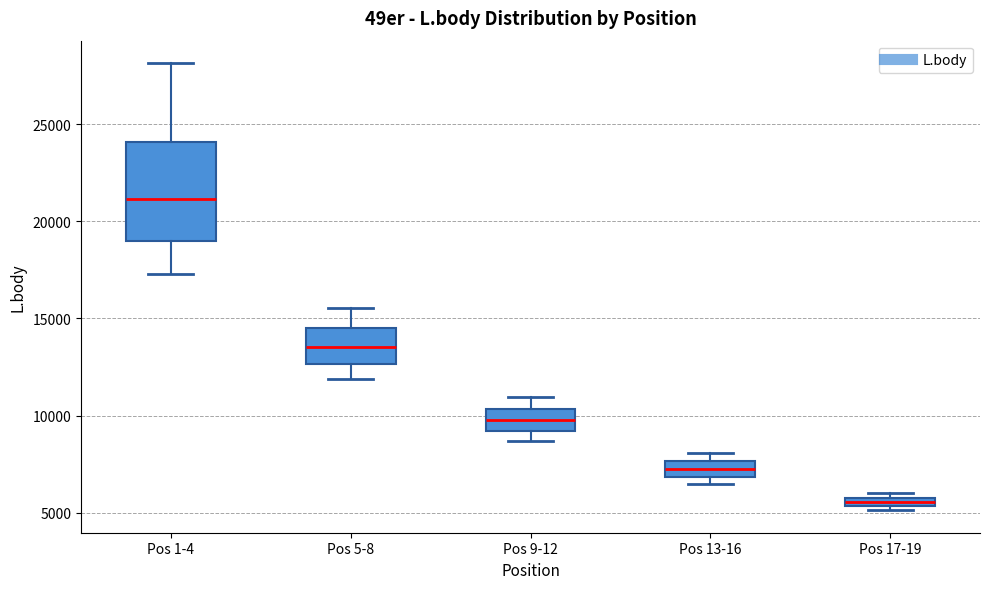

Where is the lower edge of the box for Pos 9-12 on the y-axis? The values are not printed on the chart, so give them approximately, as read against the axis.

9000